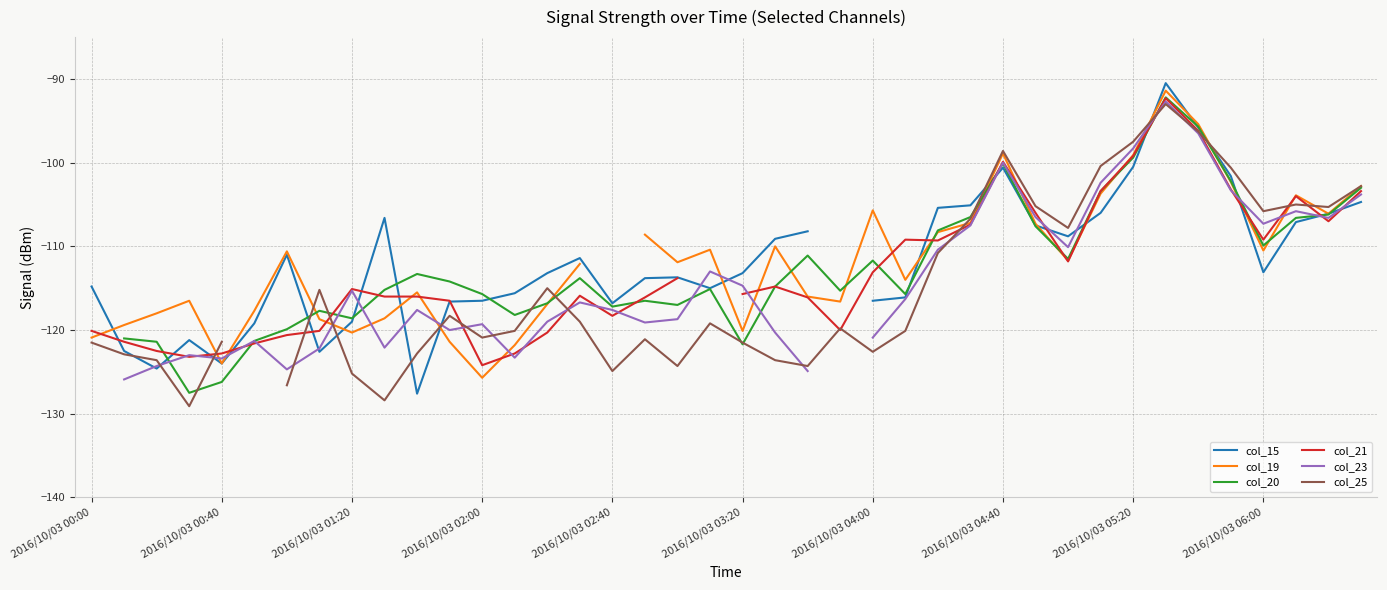

Rank the series by their average value, from highest to lowest.

col_15, col_19, col_20, col_21, col_23, col_25